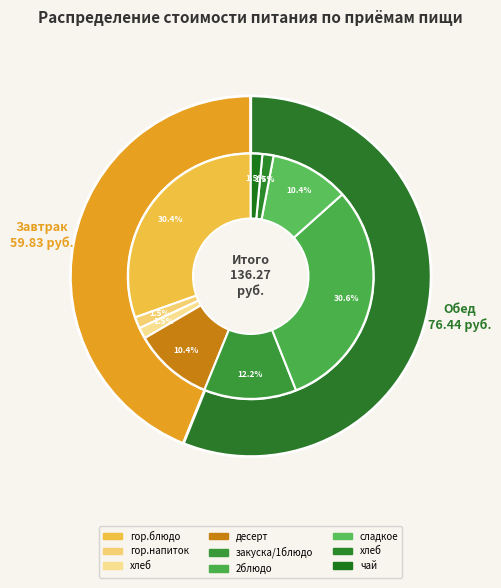

How much of the chart is everything except Завтрак?

56.1%